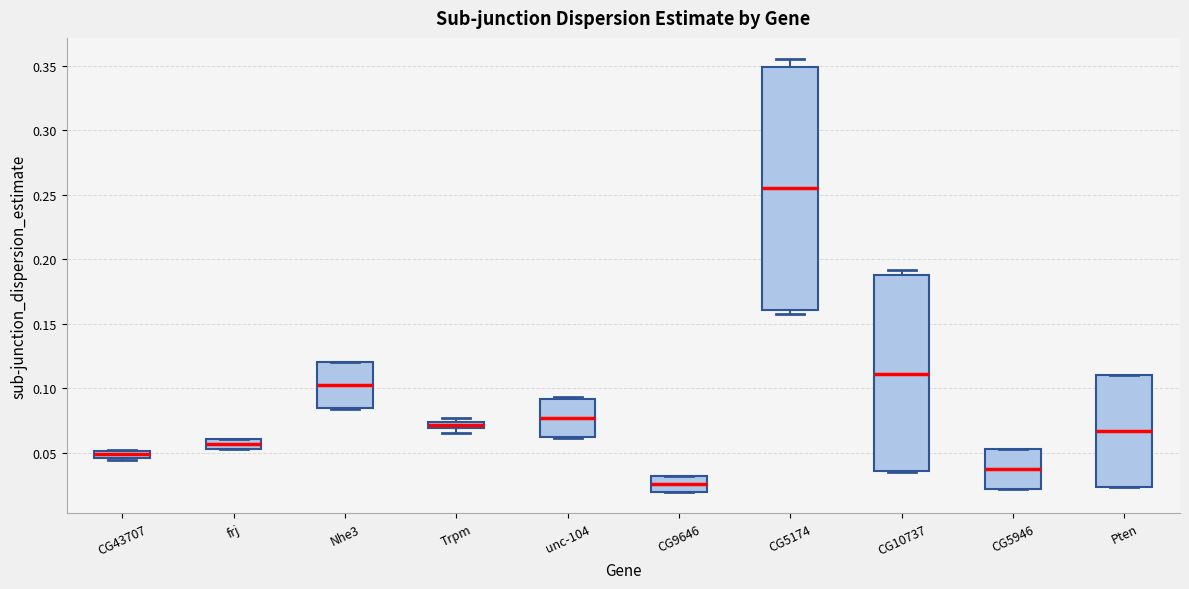

Which box has the highest median line?

CG5174